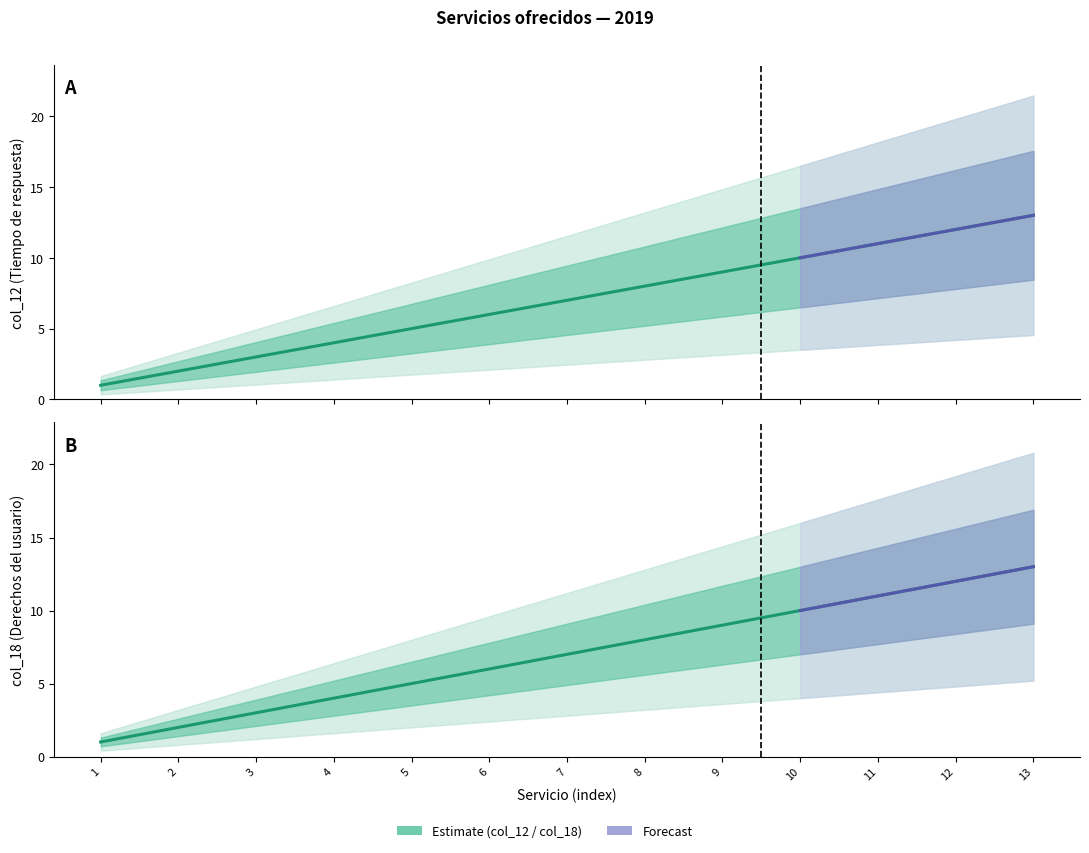

At which label is col_12 closest to 7?

7